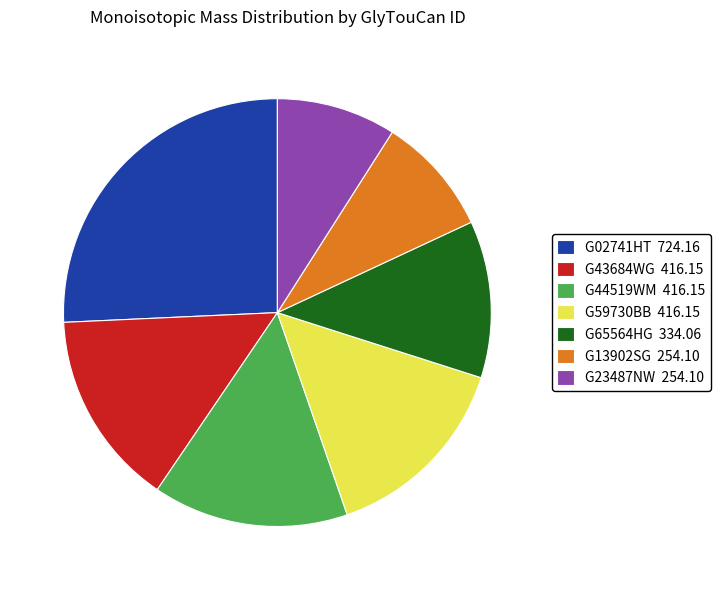

Is there any slice that represents more than half of the pie?

No